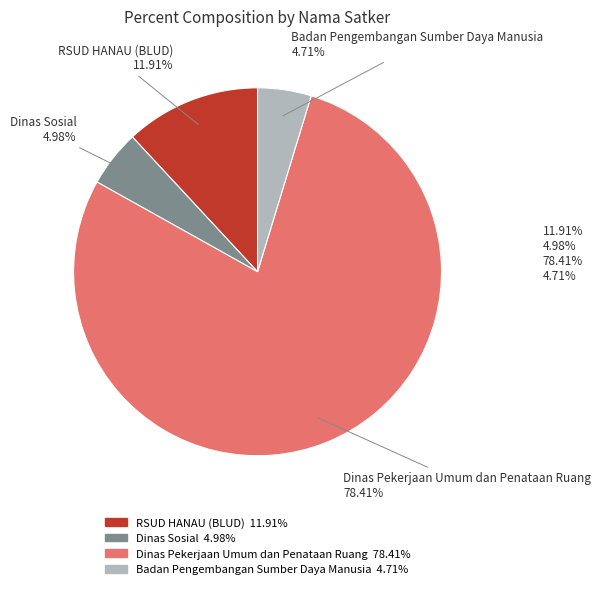

Does any single category account for the majority?

Yes